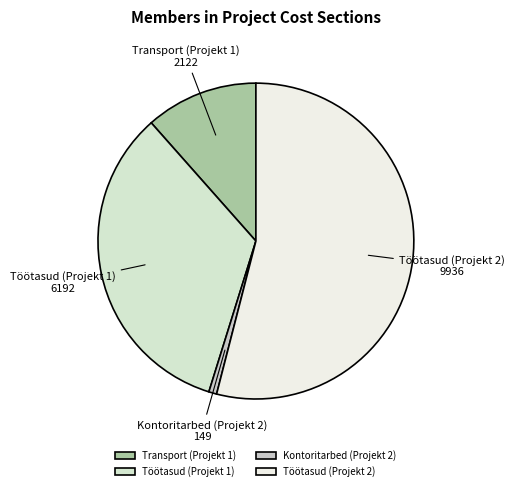

Rank the categories by value from lowest to highest.

Kontoritarbed (Projekt 2), Transport (Projekt 1), Töötasud (Projekt 1), Töötasud (Projekt 2)